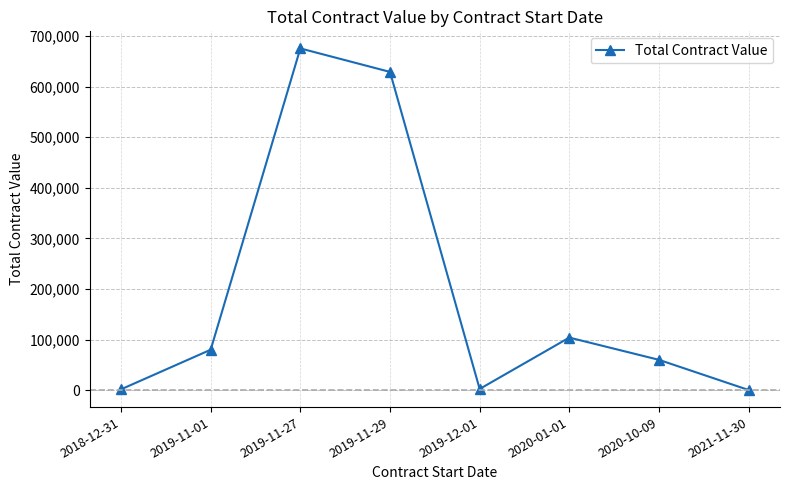

Is it true that the value at 2019-11-27 is 675561.0?

True